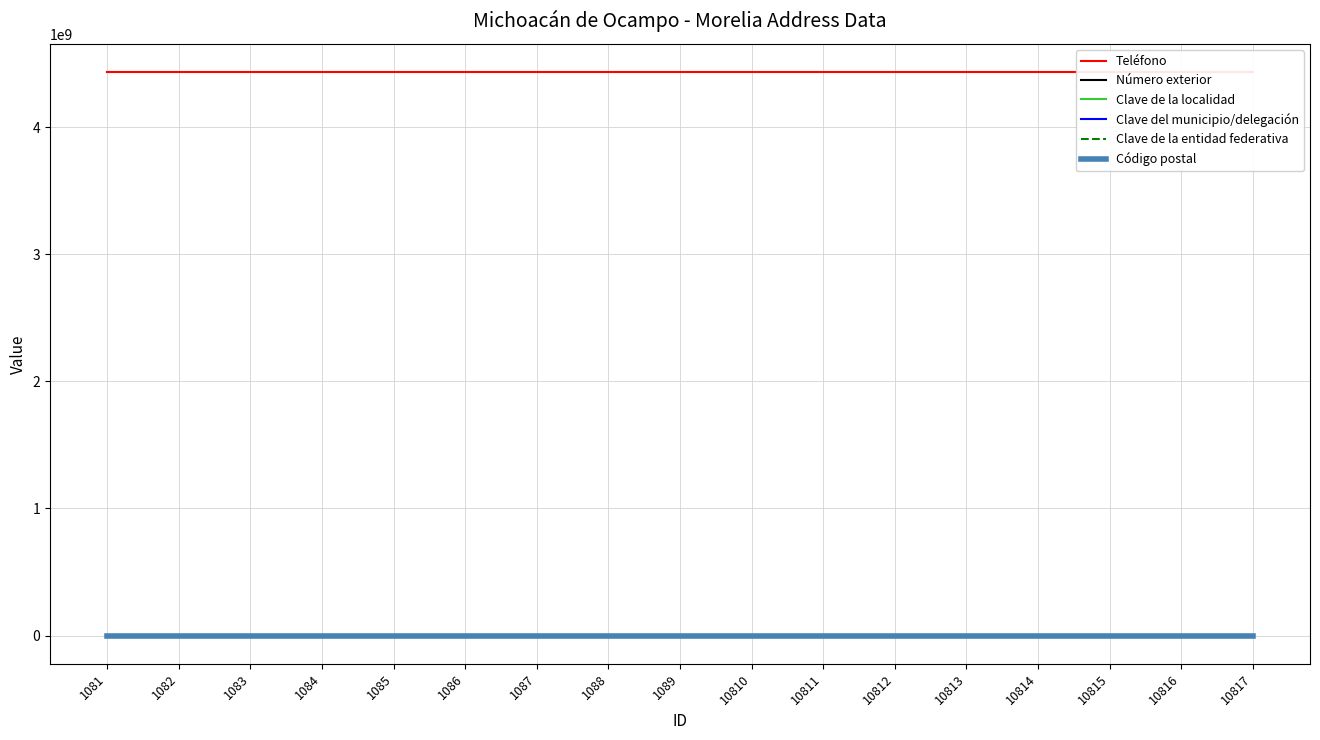

Reading right to left, list all the values displayed in this chart.

Teléfono: 10817=4432984099	10816=4432984099	10815=4432984099	10814=4432984099	10813=4432984099	10812=4432984099	10811=4432984099	10810=4432984099	1089=4432984099	1088=4432984099	1087=4432984099	1086=4432984099	1085=4432984099	1084=4432984099	1083=4432984099	1082=4432984099	1081=4432984099
Número exterior: 10817=1775	10816=1775	10815=1775	10814=1775	10813=1775	10812=1775	10811=1775	10810=1775	1089=1775	1088=1775	1087=1775	1086=1775	1085=1775	1084=1775	1083=1775	1082=1775	1081=1775
Clave de la localidad: 10817=1	10816=1	10815=1	10814=1	10813=1	10812=1	10811=1	10810=1	1089=1	1088=1	1087=1	1086=1	1085=1	1084=1	1083=1	1082=1	1081=1
Clave del municipio/delegación: 10817=53	10816=53	10815=53	10814=53	10813=53	10812=53	10811=53	10810=53	1089=53	1088=53	1087=53	1086=53	1085=53	1084=53	1083=53	1082=53	1081=53
Clave de la entidad federativa: 10817=16	10816=16	10815=16	10814=16	10813=16	10812=16	10811=16	10810=16	1089=16	1088=16	1087=16	1086=16	1085=16	1084=16	1083=16	1082=16	1081=16
Código postal: 10817=58260	10816=58260	10815=58260	10814=58260	10813=58260	10812=58260	10811=58260	10810=58260	1089=58260	1088=58260	1087=58260	1086=58260	1085=58260	1084=58260	1083=58260	1082=58260	1081=58260